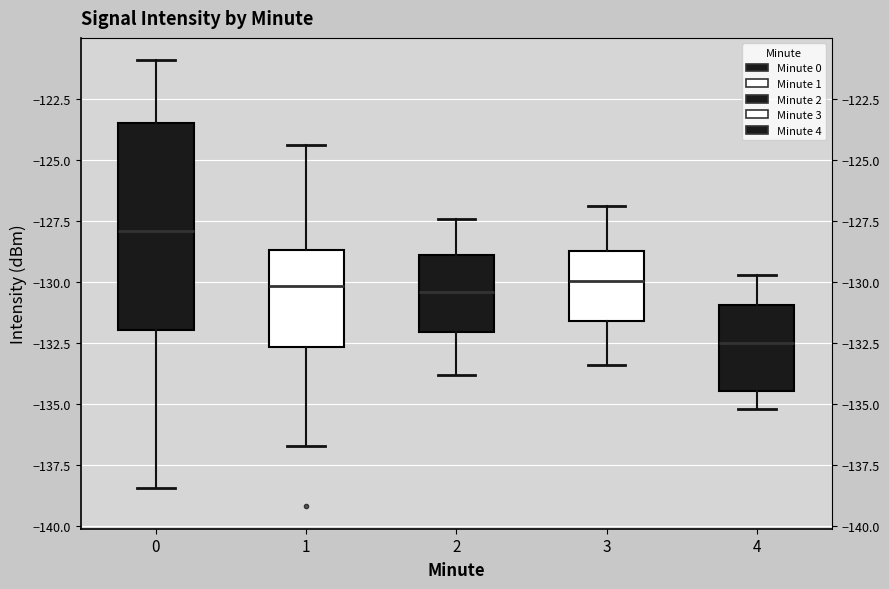

Reading left to right, transcribe this box plot: for each box, give where its median line is, the range the box spans, and where its two whiskers end, as read against the y-axis. The values are not printed on the chart, so give them approximately, as read against the axis.

0: median -128.0, box -132.0 to -123.5, whiskers -138.5 to -121.0
1: median -130.0, box -132.5 to -128.5, whiskers -136.5 to -124.5
2: median -130.5, box -132.0 to -129.0, whiskers -134.0 to -127.5
3: median -130.0, box -131.5 to -128.5, whiskers -133.5 to -127.0
4: median -132.5, box -134.5 to -131.0, whiskers -135.0 to -129.5